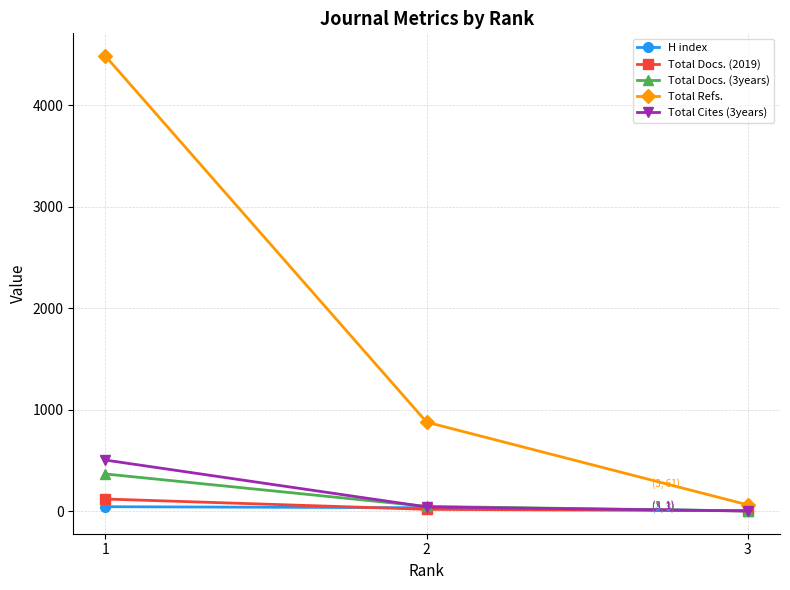

Is the value of H index at 1 greater than the value of Total Docs. (2019) at 1?

No